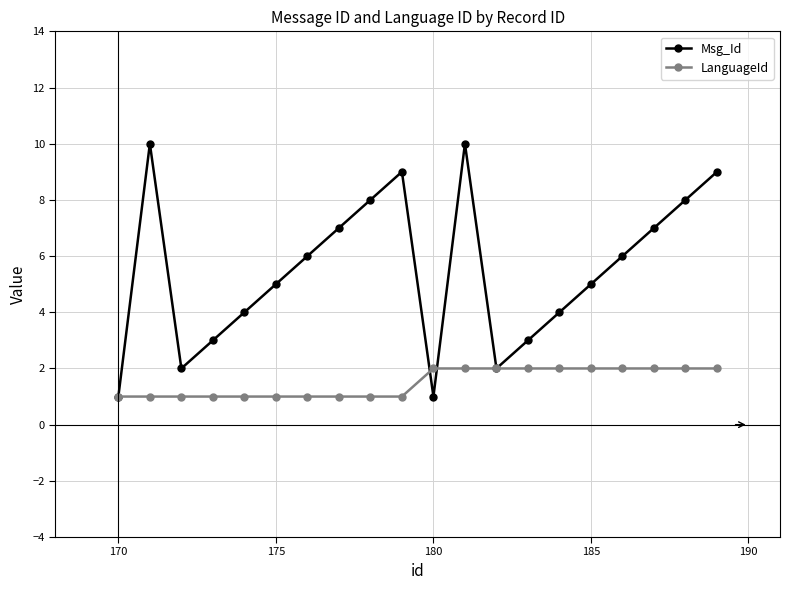

What is the sum of all LanguageId values?

30